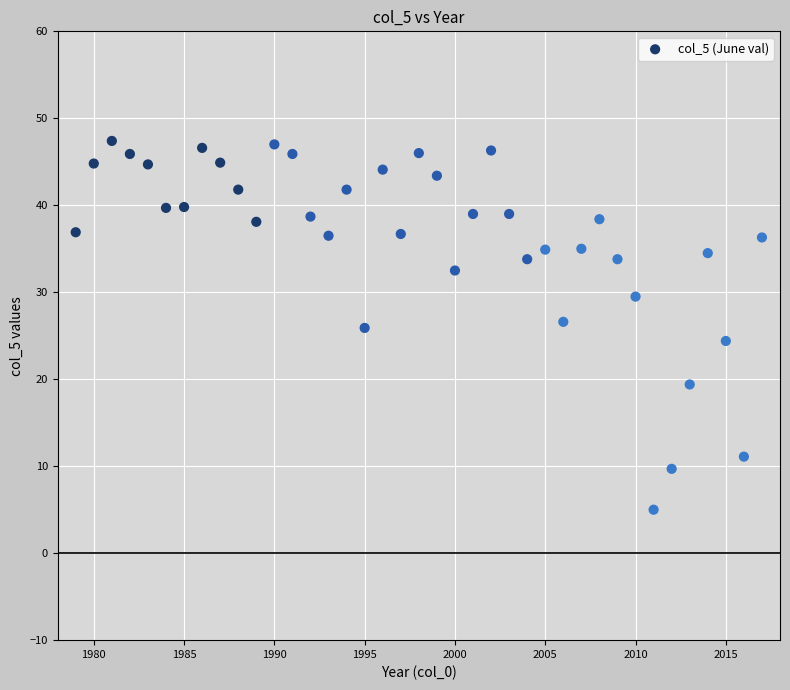

What is the range of Y values (max minus min)?

42.4